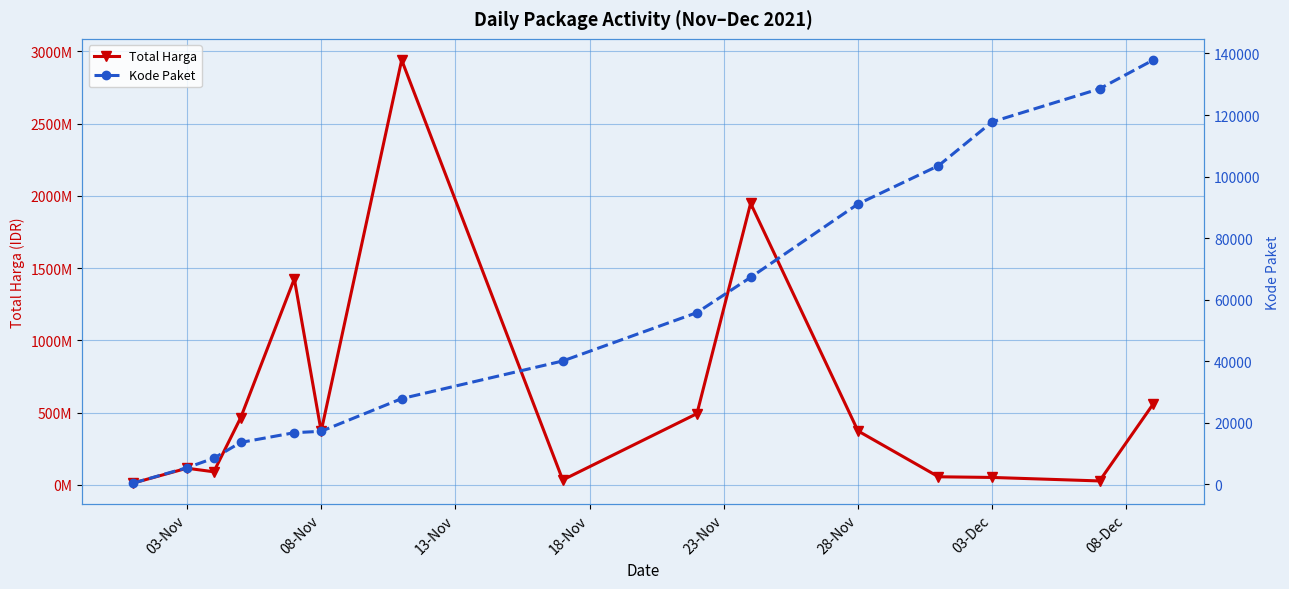

What is the maximum value shown in the chart?

2939433240